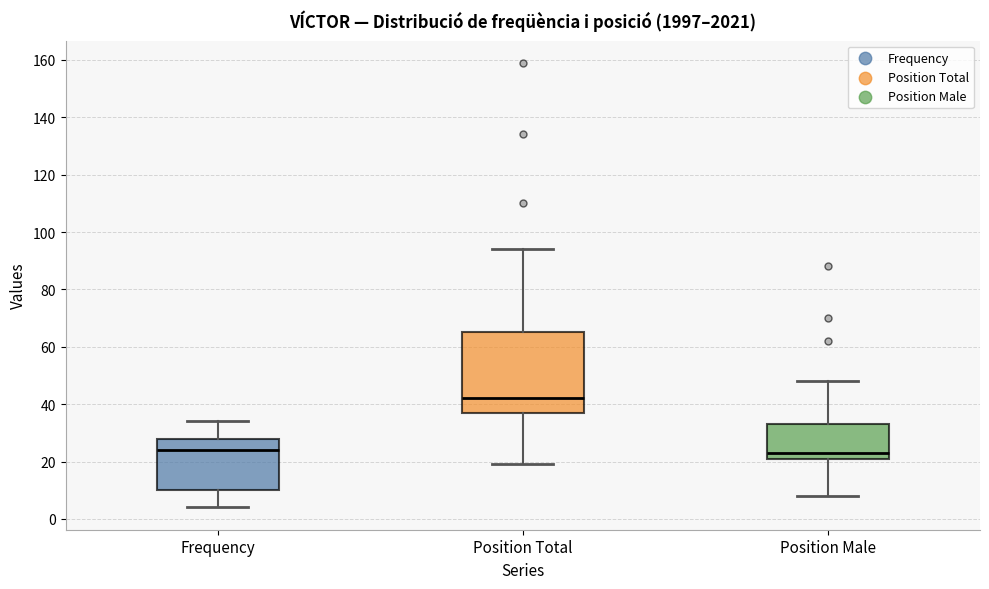

Where does the upper whisker of the box for Frequency end on the y-axis? The values are not printed on the chart, so give them approximately, as read against the axis.

34